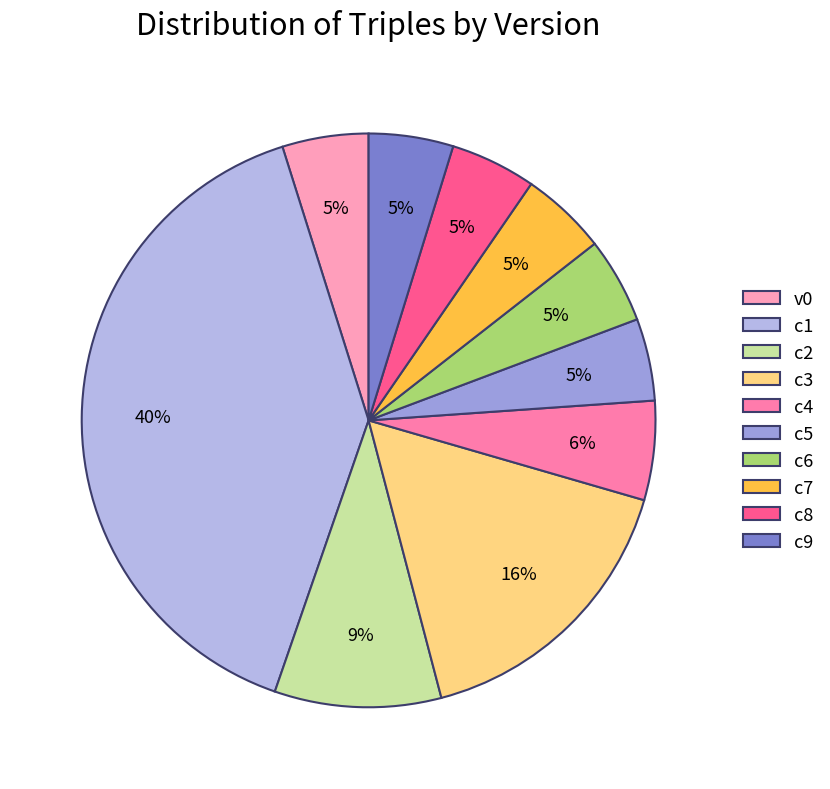

Is it true that c7 is 5% of the pie?

True